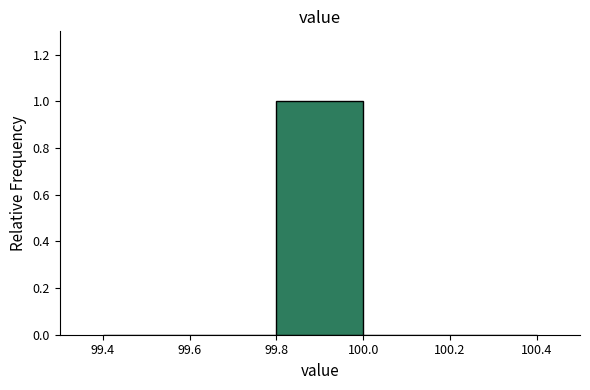

How tall is the bar that spans 99.8 to 100.0 on the x-axis? The values are not printed on the chart, so give them approximately, as read against the axis.

1